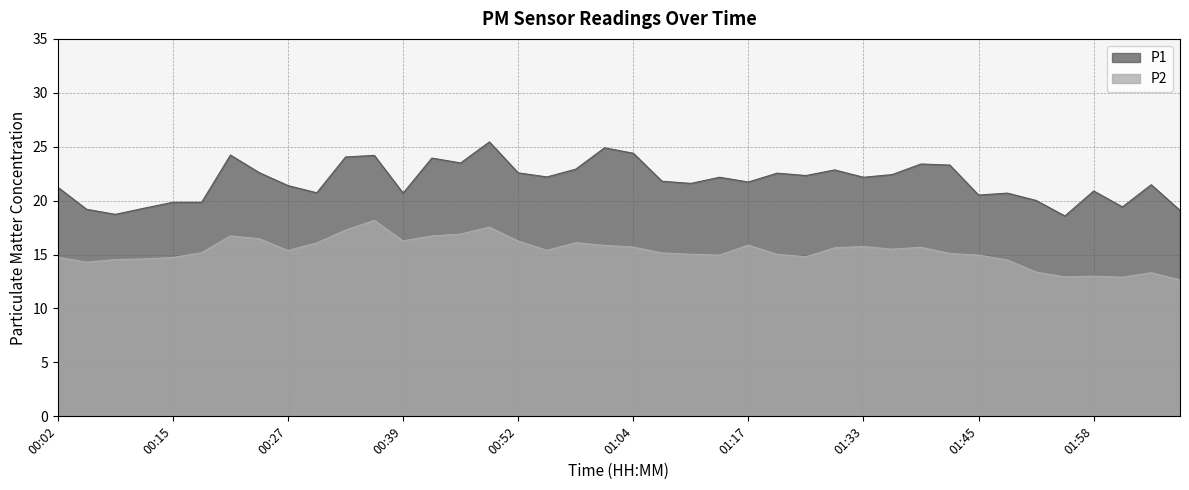

What is the sum of the P1 values at 00:27 and 01:13?

43.6